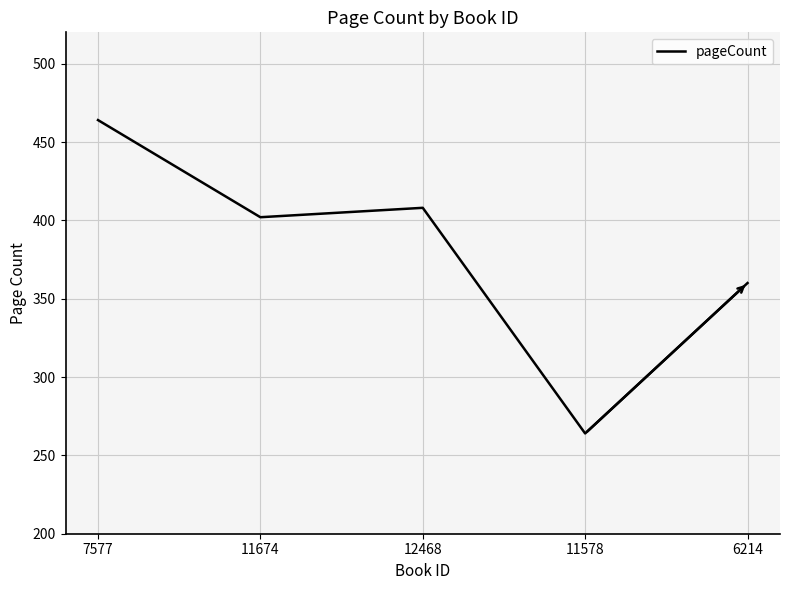

What is the greatest value displayed?

464